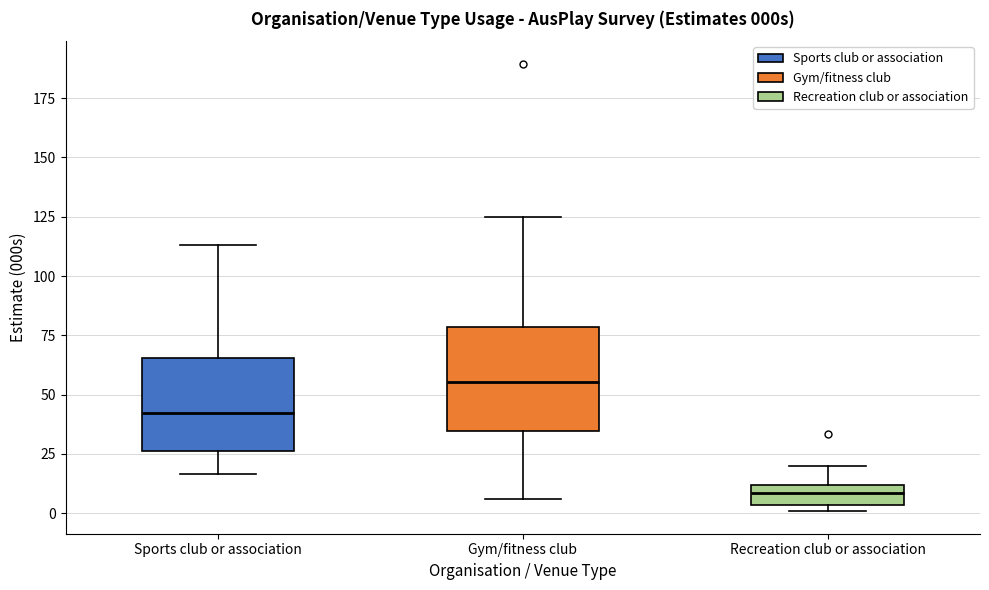

Where does the upper whisker of the box for Sports club or association end on the y-axis? The values are not printed on the chart, so give them approximately, as read against the axis.

115